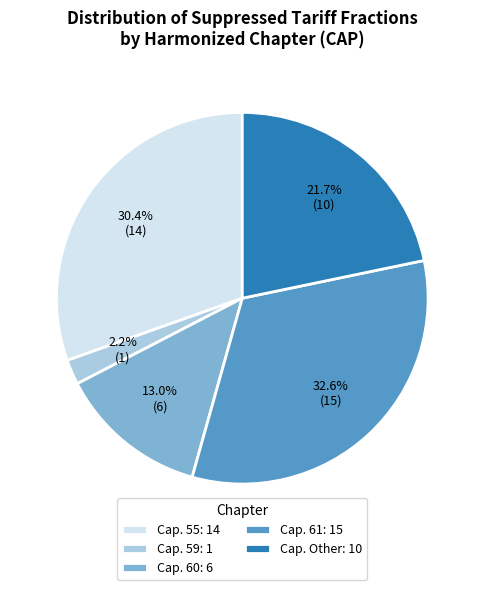

Do Cap. 59: 1 and Cap. 61: 15 together represent more than half of the pie?

No